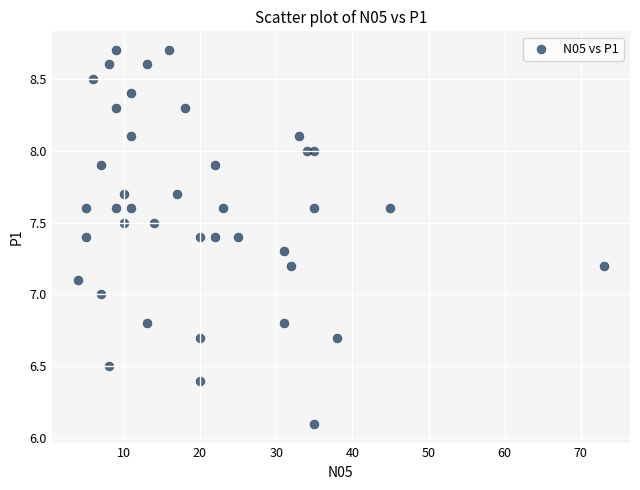

What is the range of Y values (max minus min)?

2.6